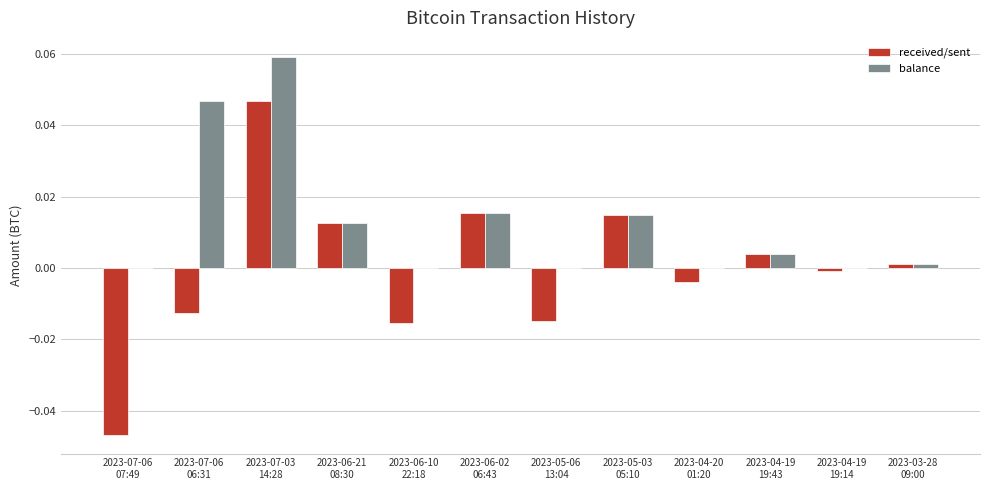

Which series has the largest total across all categories?

balance